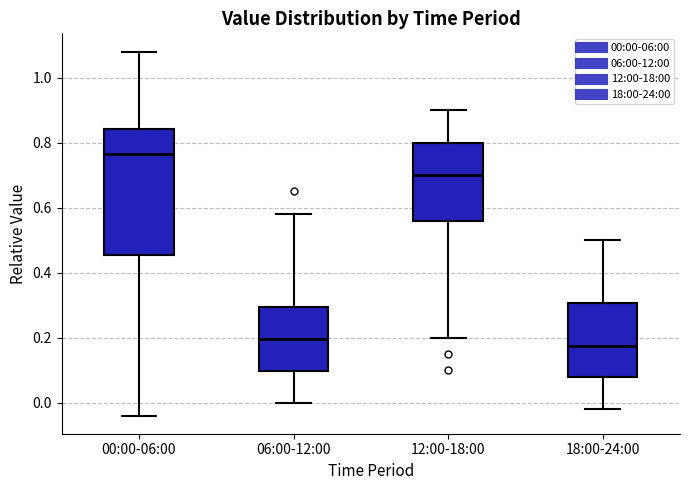

Where does the lower whisker of the box for 06:00-12:00 end on the y-axis? The values are not printed on the chart, so give them approximately, as read against the axis.

0.00